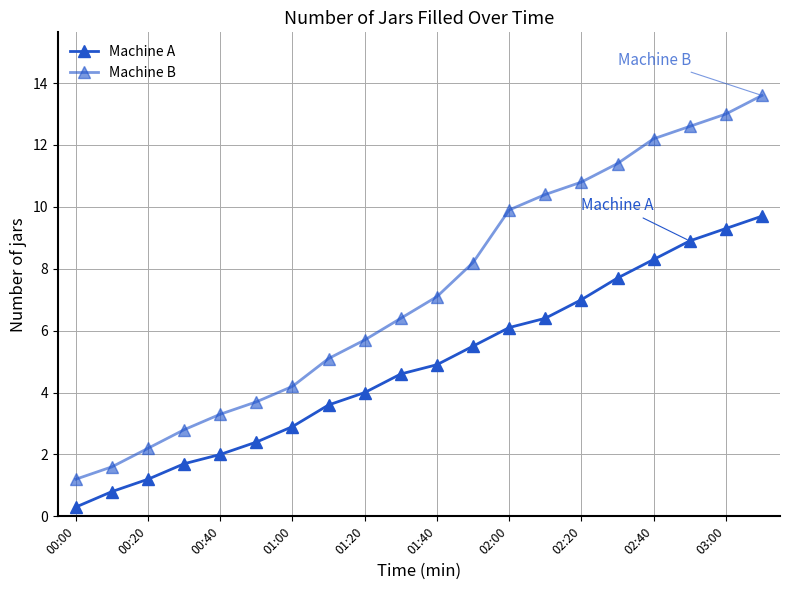

Count the number of categories in the chart.

20